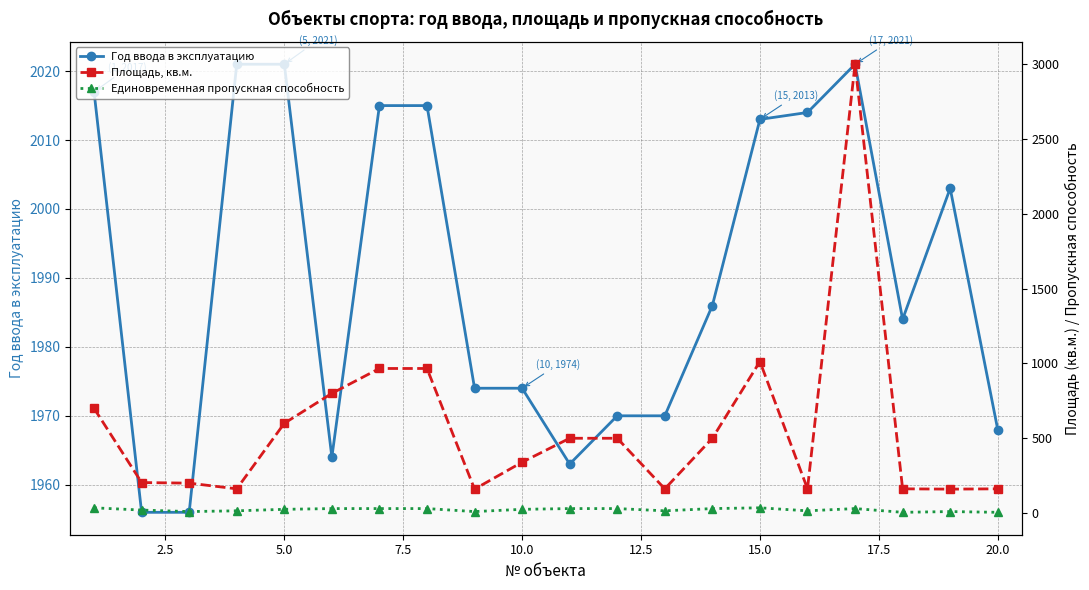

The value of Площадь, кв.м. at 15.0 is 433.3. True or false?

False